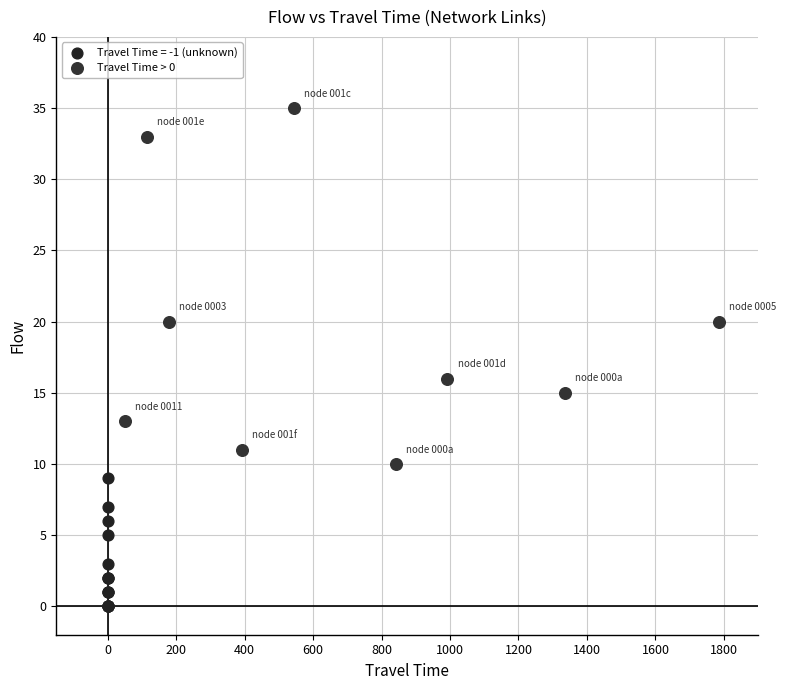

Which series reaches the minimum Y coordinate?

Travel Time = -1 (unknown)